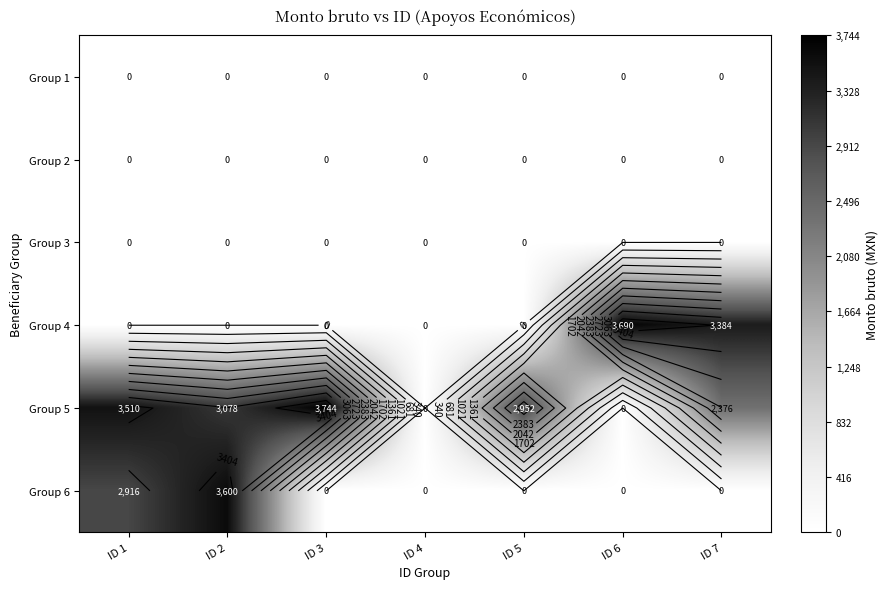

What is the difference between the highest and lowest values at ID 3?

3744